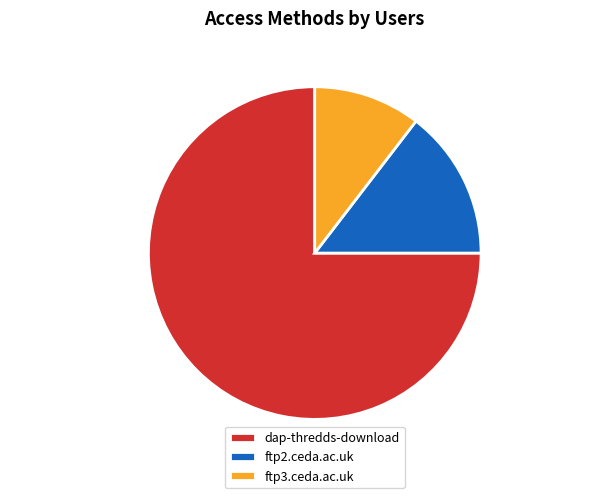

Rank the categories by value from highest to lowest.

dap-thredds-download, ftp2.ceda.ac.uk, ftp3.ceda.ac.uk